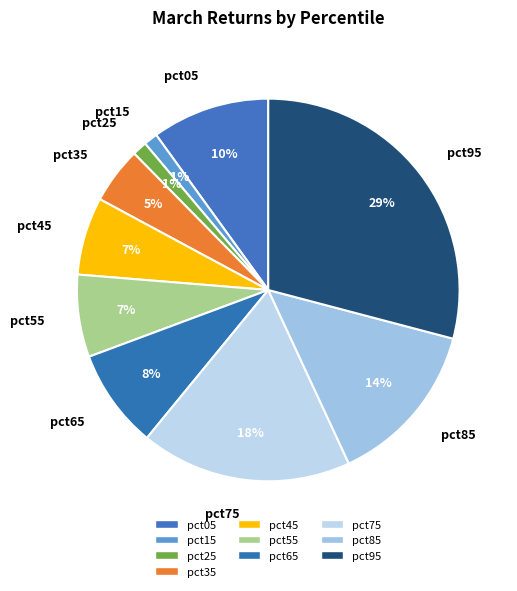

What is the largest slice in the pie chart?

pct95